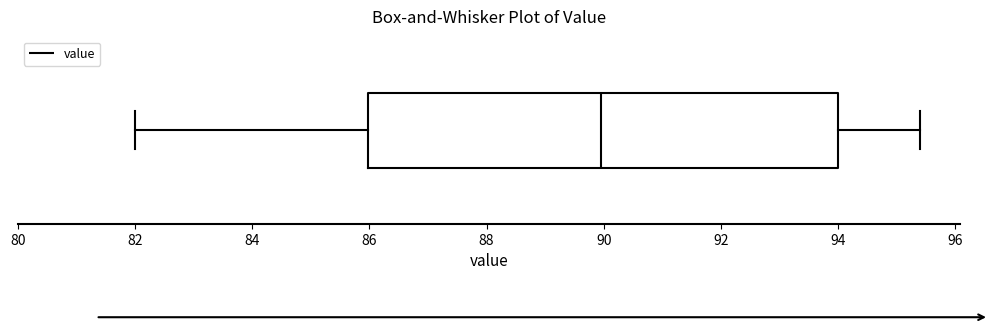

Transcribe this box plot: give where the median line is, the range the box spans, and where the two whiskers end, as read against the x-axis. The values are not printed on the chart, so give them approximately, as read against the axis.

median 90.0, box 86.0 to 94.0, whiskers 82.0 to 95.4